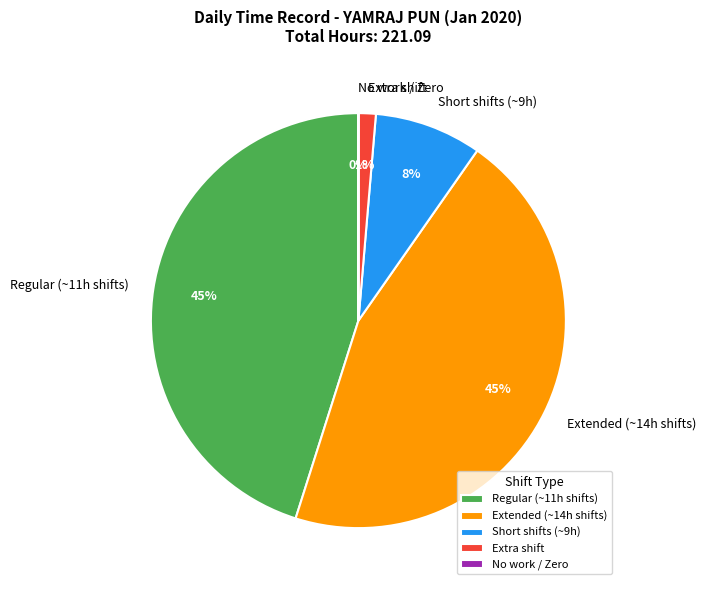

Is it true that Short shifts (~9h) is 8% of the pie?

True